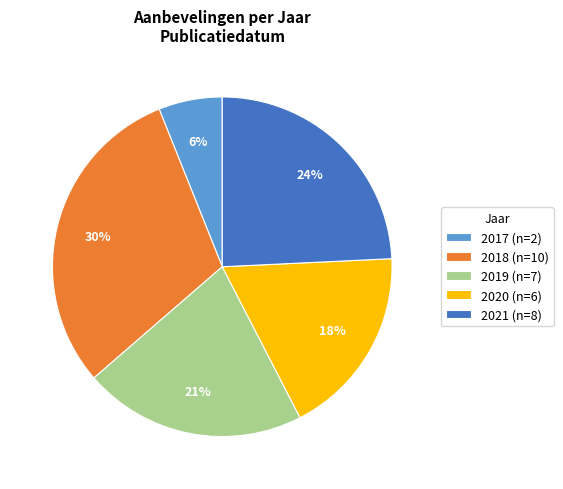

Approximately how many times larger is the value at 2018 (n=10) compared to 2017 (n=2)?

5.0